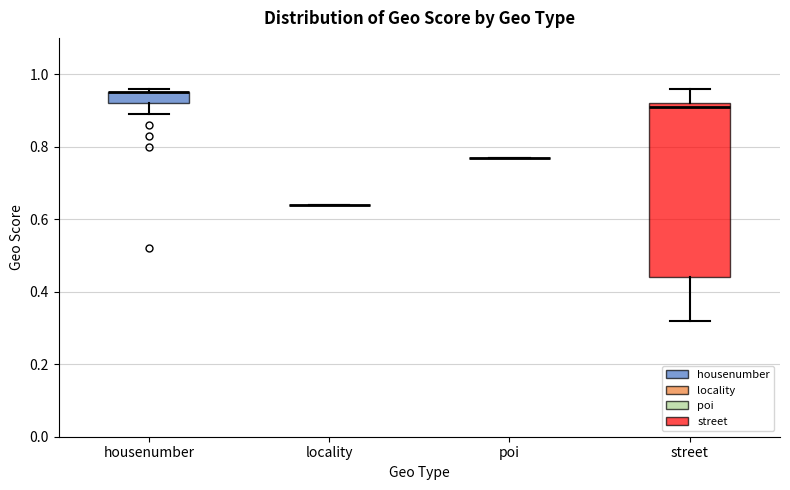

Where is the lower edge of the box for housenumber on the y-axis? The values are not printed on the chart, so give them approximately, as read against the axis.

0.92